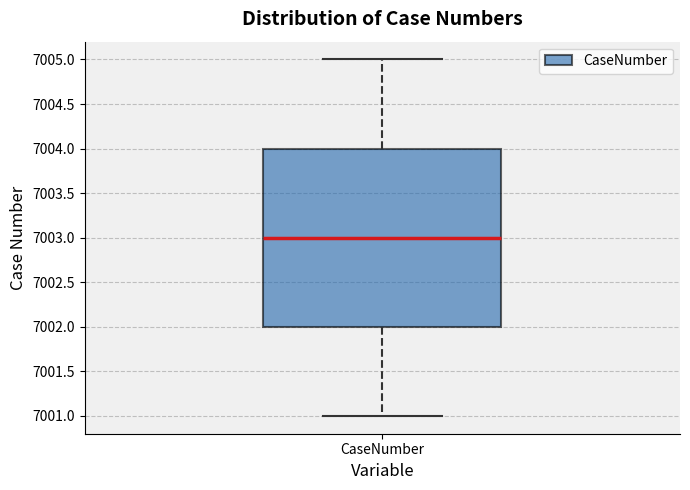

Read this box plot against the y-axis: the position of the median line, the range covered by the box, and the ends of both whiskers. The values are not printed on the chart, so give them approximately, as read against the axis.

median 7003, box 7002 to 7004, whiskers 7001 to 7005